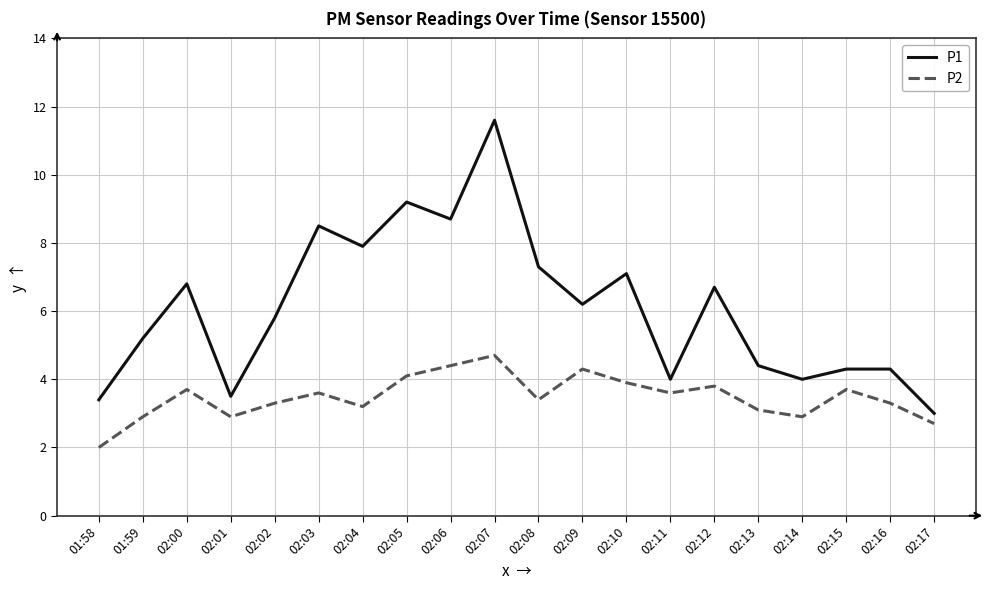

Does the chart display data point markers on the line(s)?

No